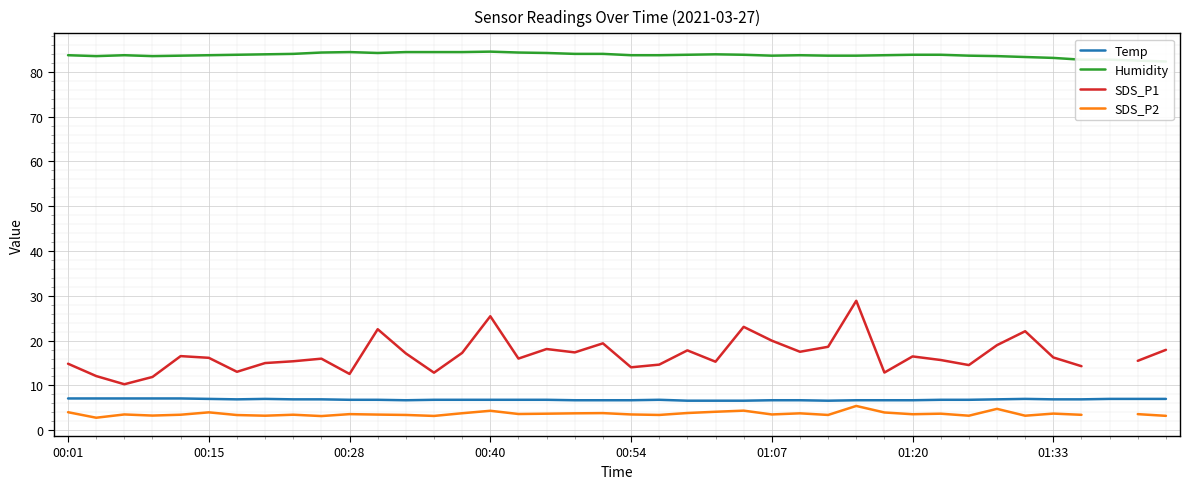

What is the total value across all series at 21?

108.6